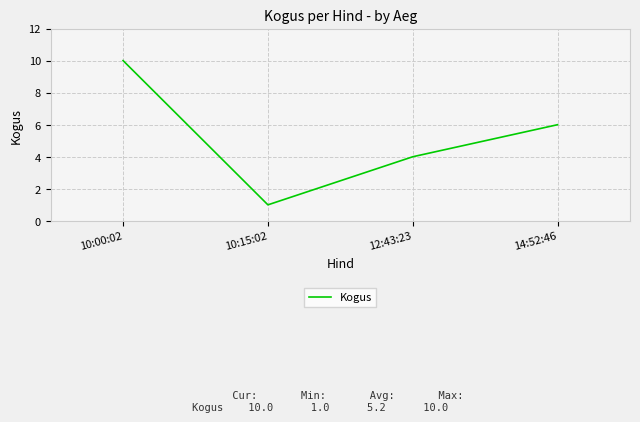

What is the sum of the values at 12:43:23 and 14:52:46?

10